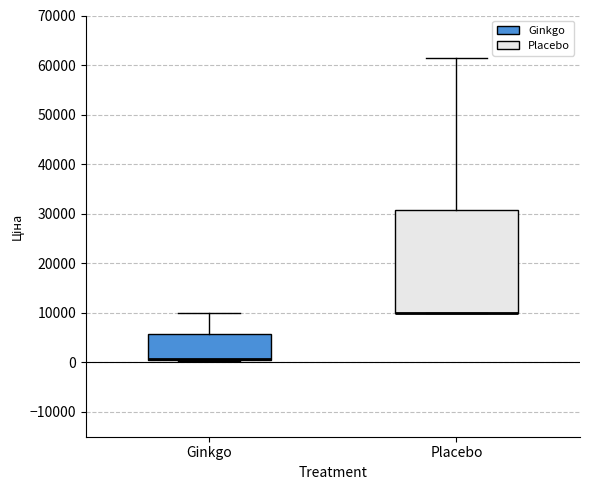

Reading left to right, read every box against the y-axis: the position of its median line, the range the box covers, and the ends of its whiskers. The values are not printed on the chart, so give them approximately, as read against the axis.

Ginkgo: median 1000 (drawn on the box's lower edge), box 0 to 6000, whiskers 0 to 10000
Placebo: median 10000 (drawn on the box's lower edge), box 10000 to 31000, whiskers 10000 to 61000